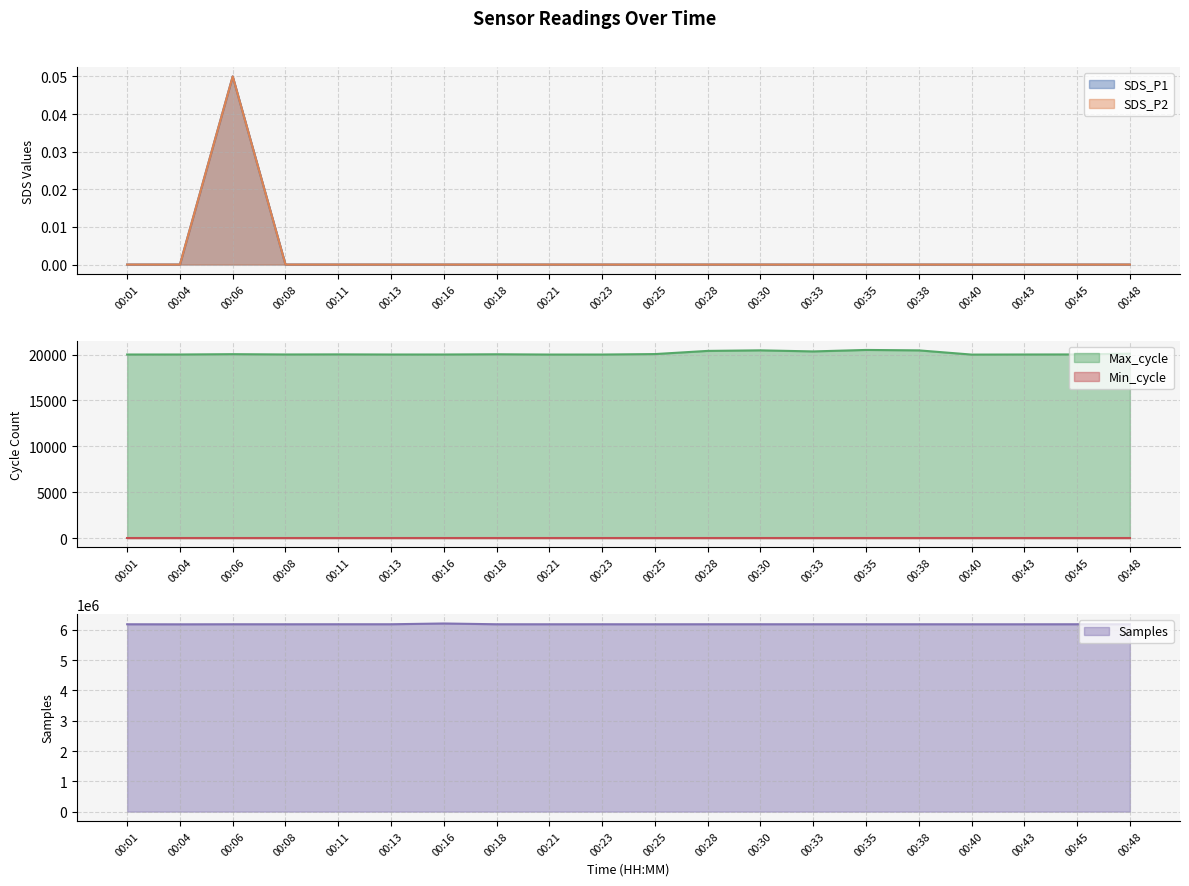

At how many categories does at least one series exceed 5481451?

20